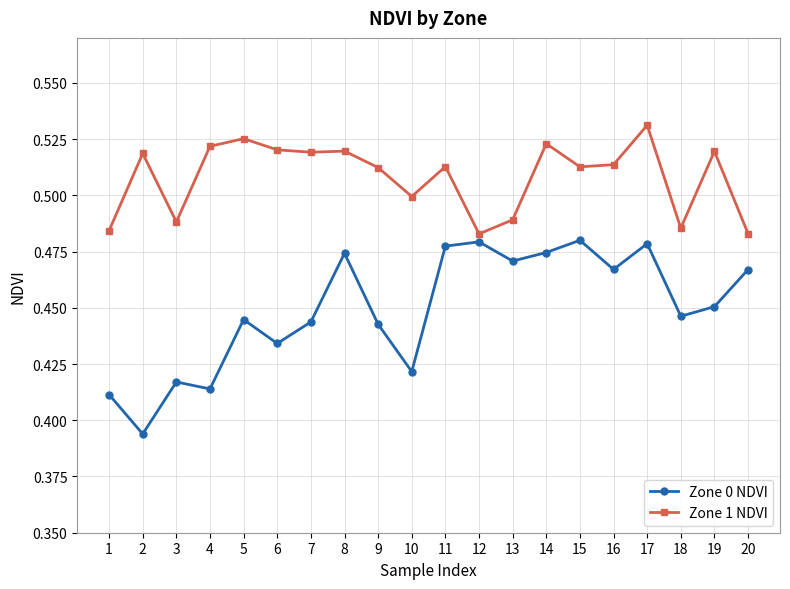

The Zone 1 NDVI series shows 0.5 at 17. True or false?

True